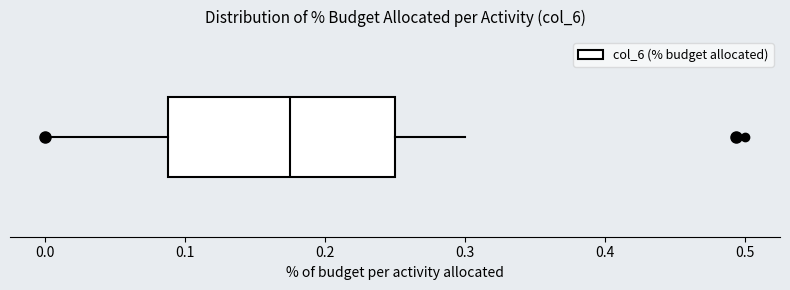

Where is the left edge of the box on the x-axis? The values are not printed on the chart, so give them approximately, as read against the axis.

0.09